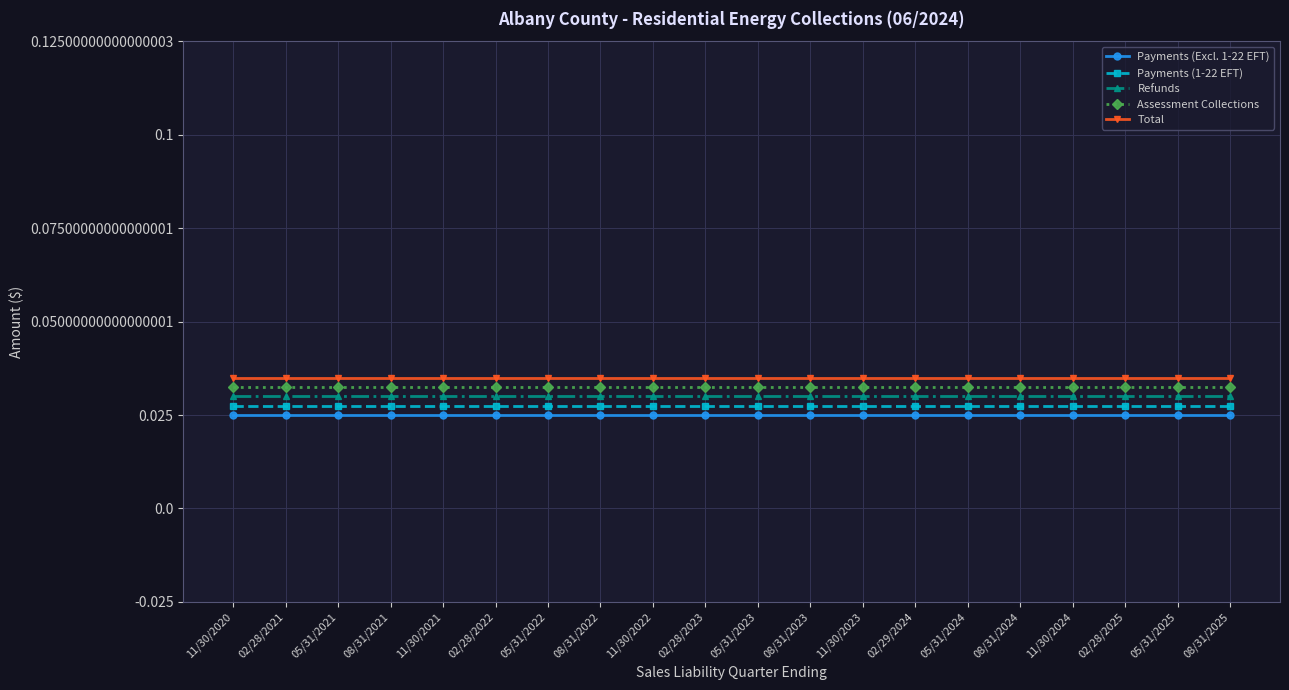

Is the value of Payments (Excl. 1-22 EFT) at 05/31/2024 greater than the value of Payments (1-22 EFT) at 11/30/2023?

No